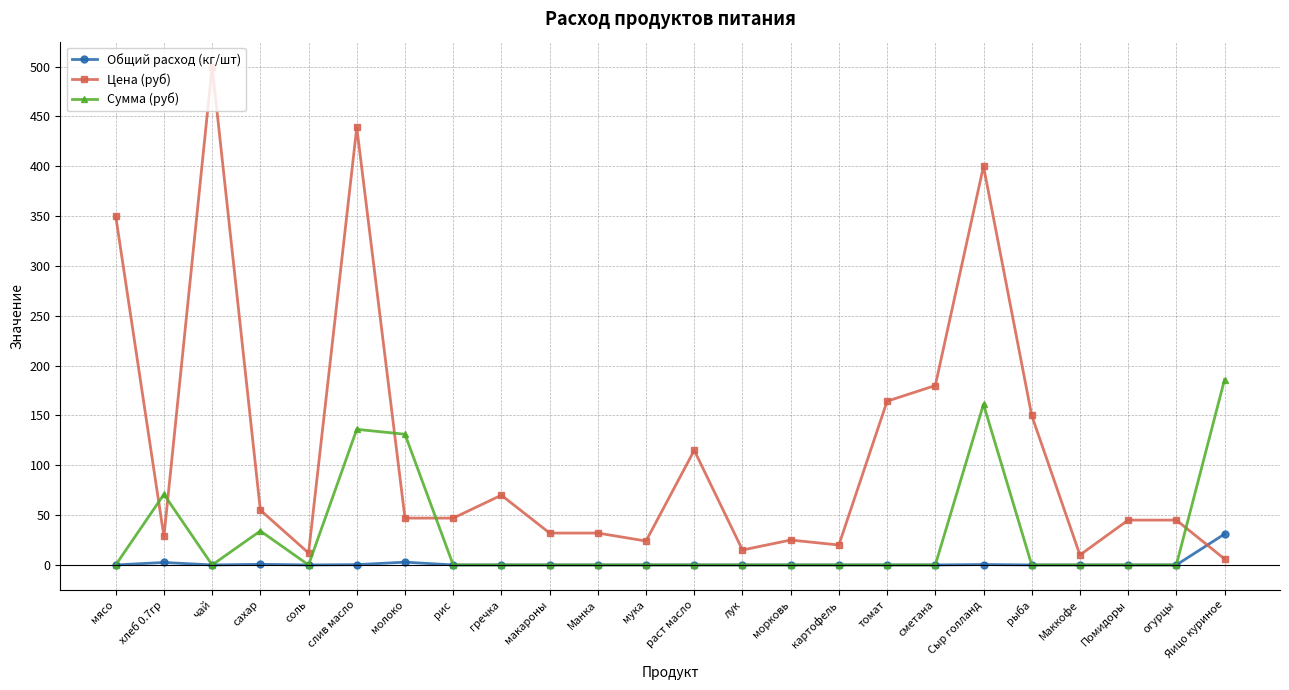

List the series in order of their peak value, highest first.

Цена (руб), Сумма (руб), Общий расход (кг/шт)